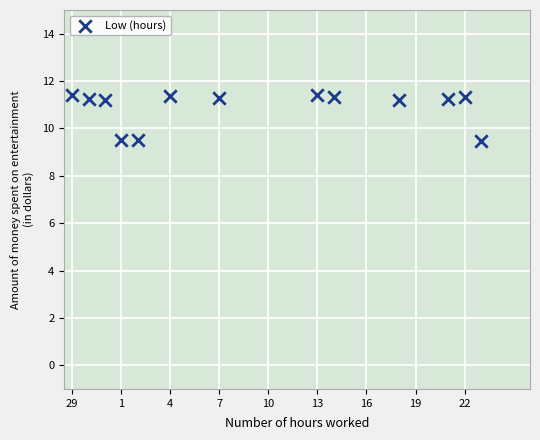

What is the range of X values (max minus min)?

25.0